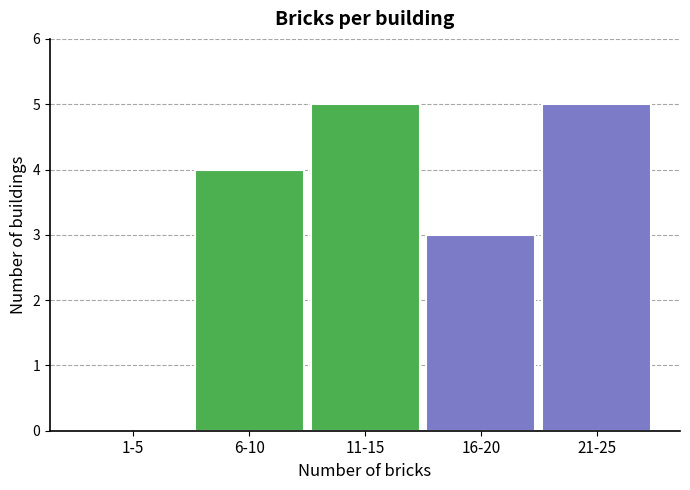

Reading left to right, transcribe all the data shown in this chart.

1-5=0	6-10=4	11-15=5	16-20=3	21-25=5